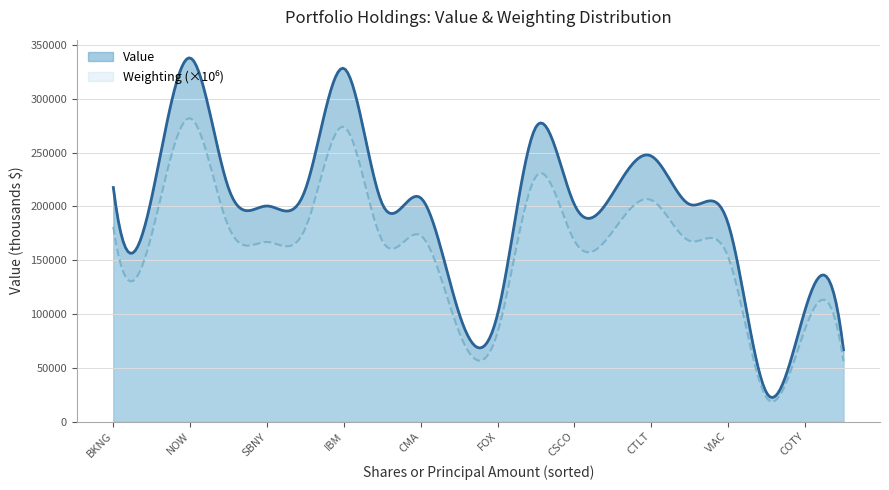

What is the difference between the maximum and minimum values in the Value series?

315914.8